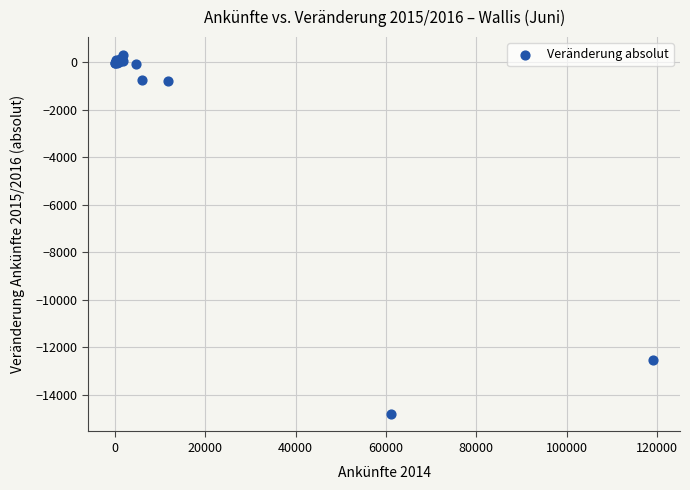

What Y value in the scatter plot is closest to -7236?

-12510